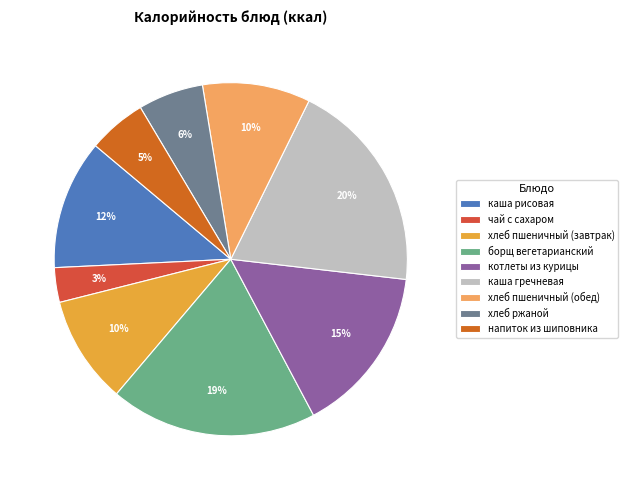

To the nearest percent, what percentage of the pie is хлеб пшеничный (обед)?

10%